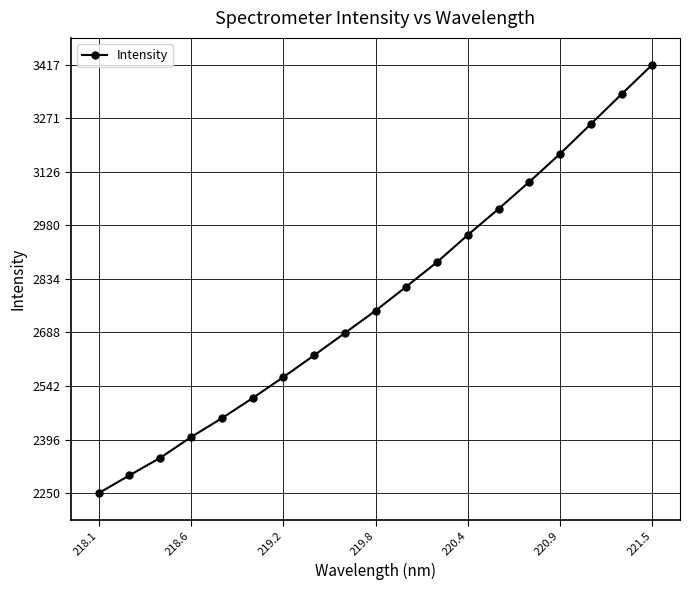

Does the chart display data point markers on the line(s)?

Yes